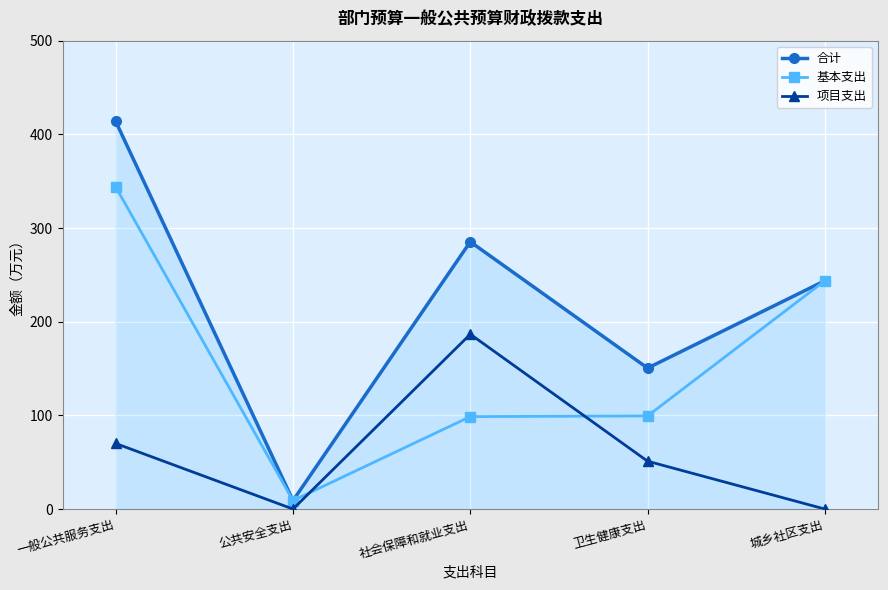

In 项目支出, how many points are lower than both neighbors (excluding endpoints)?

1